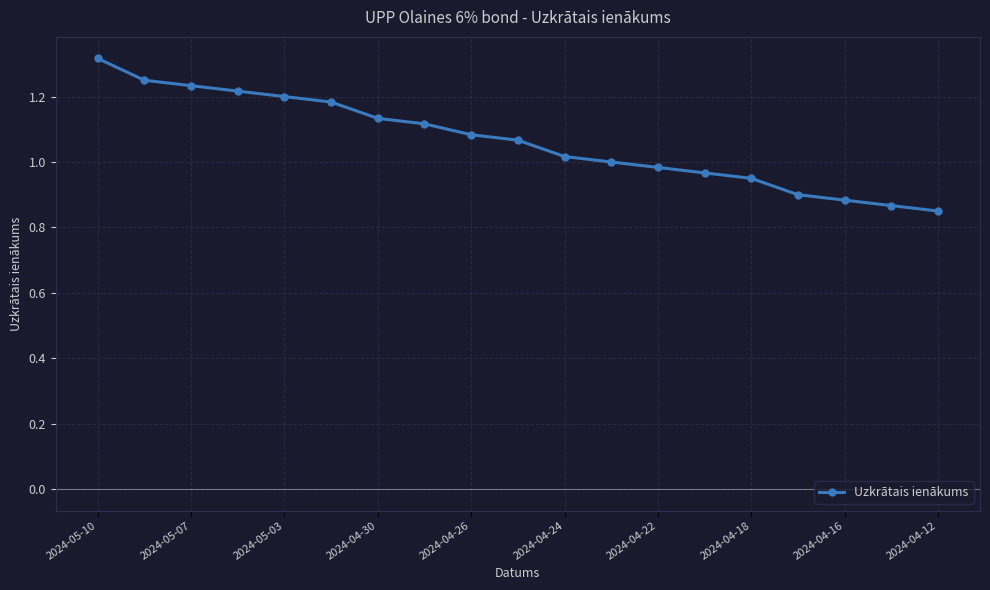

What is the difference between the second highest and second lowest values?

0.4